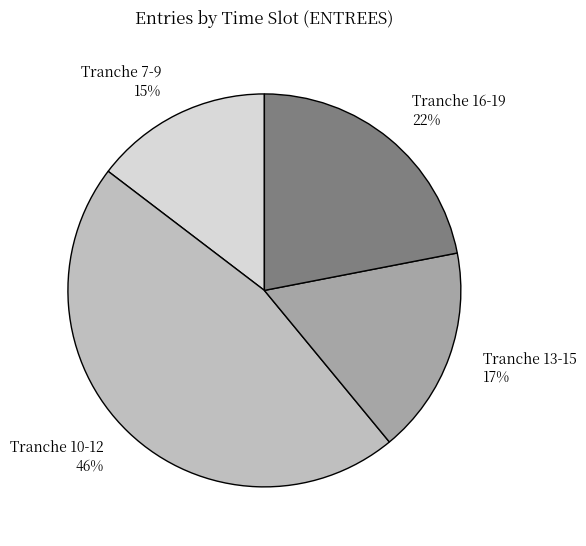

Which category has the smallest portion of the pie?

Tranche 7-9